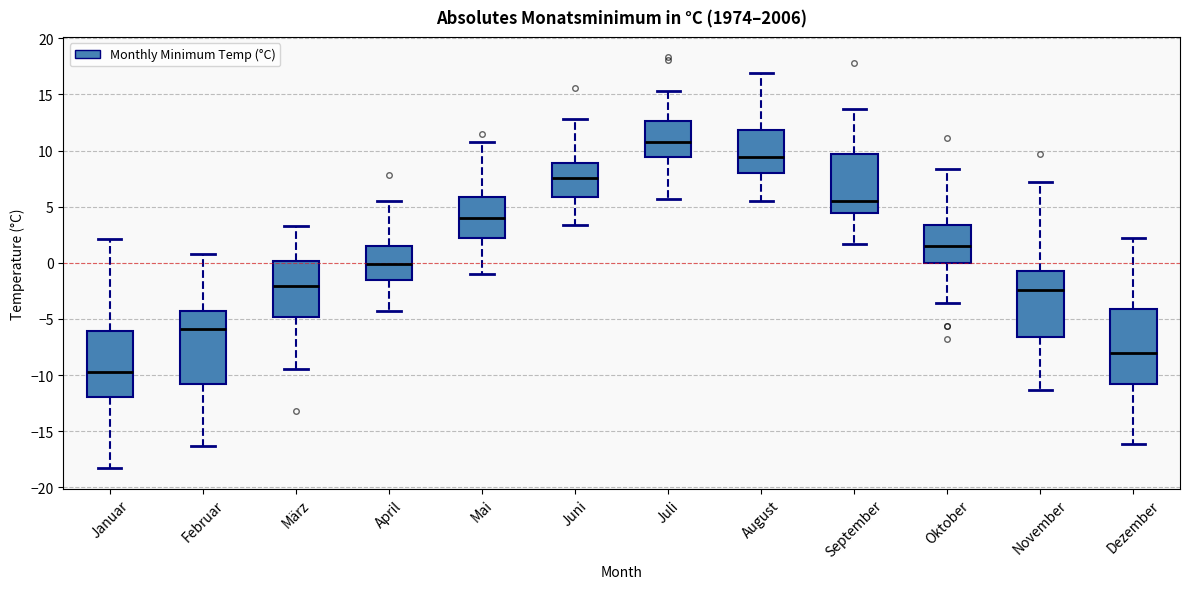

Which box's median line is the lowest?

Januar